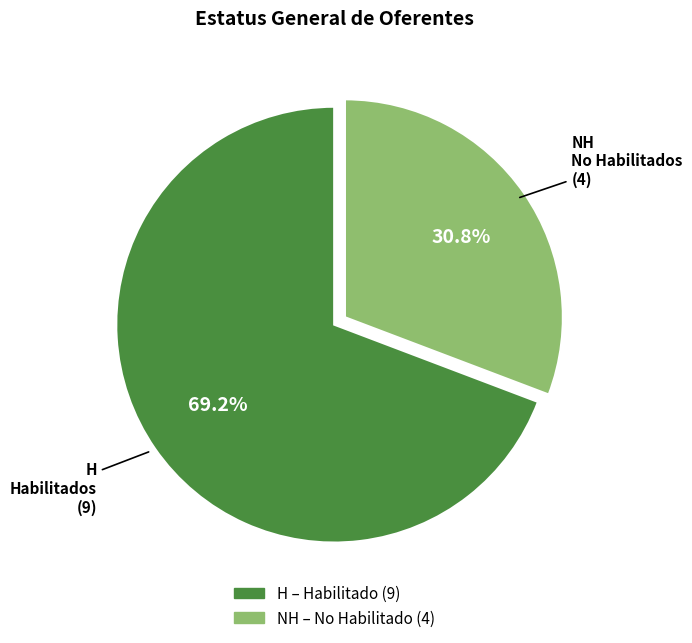

What percentage is the H slice, to the nearest percent?

69%